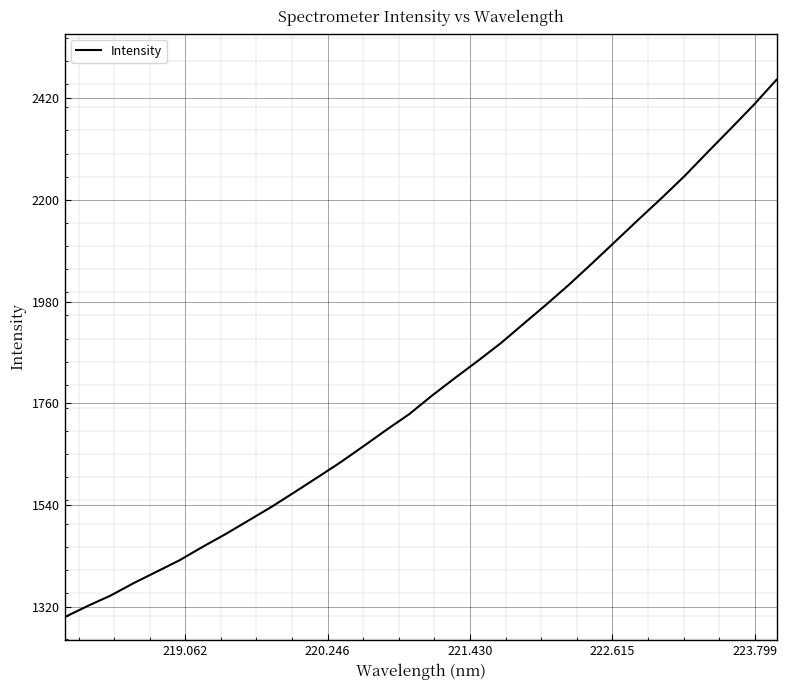

What is the minimum value shown in the chart?

1297.8